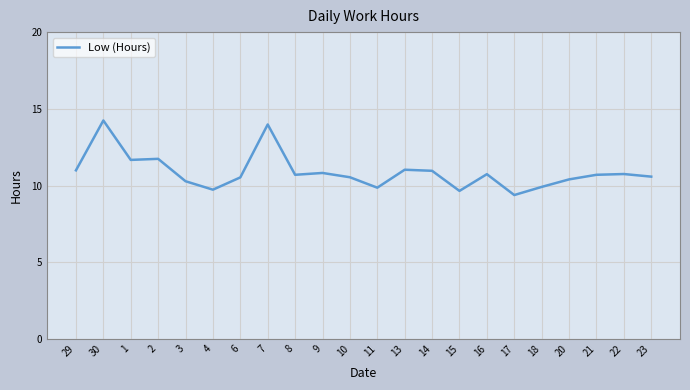

The chart shows a value of 10.6 at 23. True or false?

True